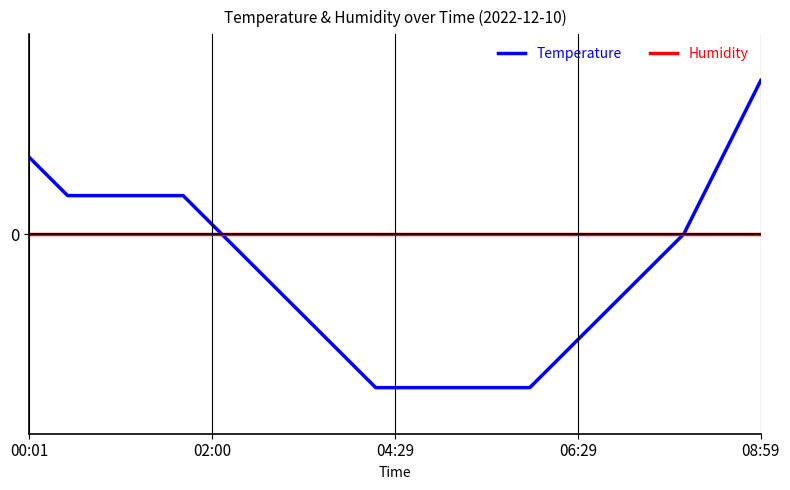

At how many categories does at least one series exceed 0?

7